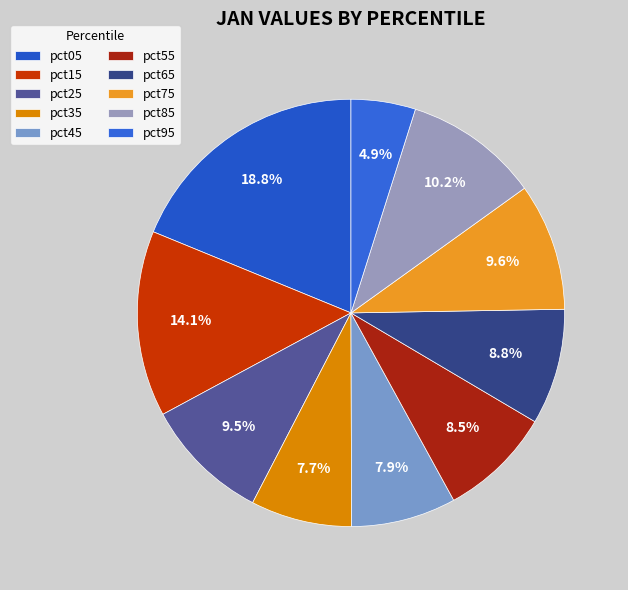

Which slice is the largest?

pct05